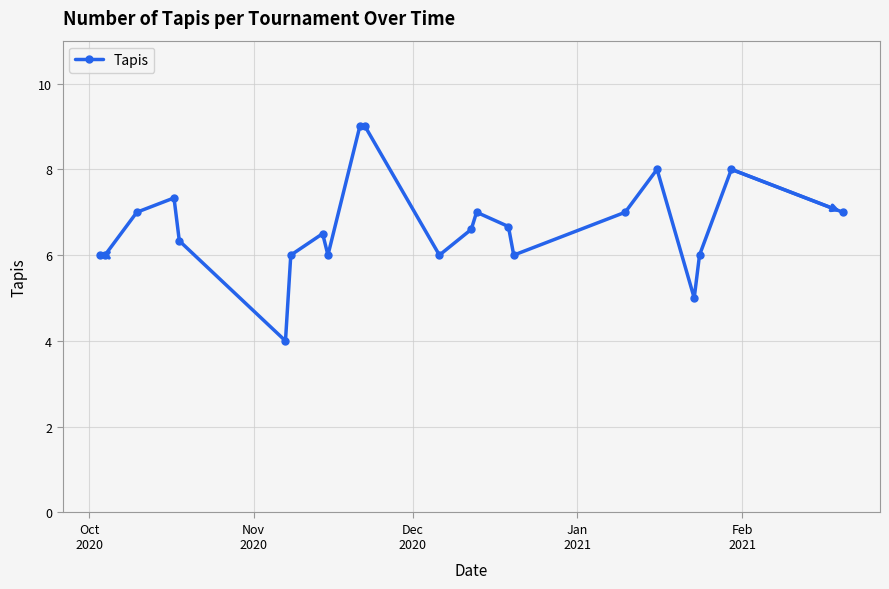

What is the minimum value shown in the chart?

4.0